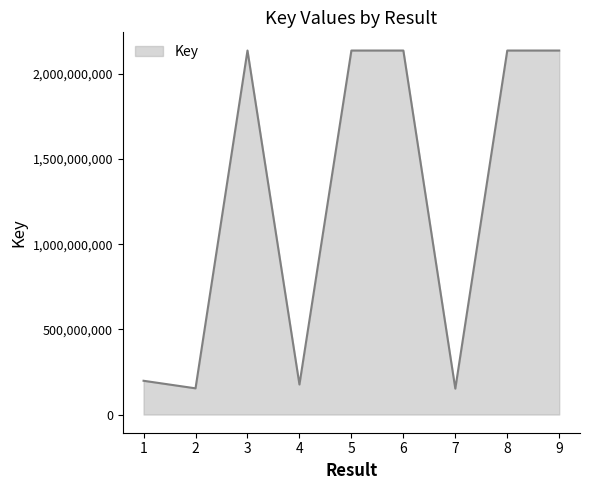

Read the value at 3, to the nearest 100.

2137713600